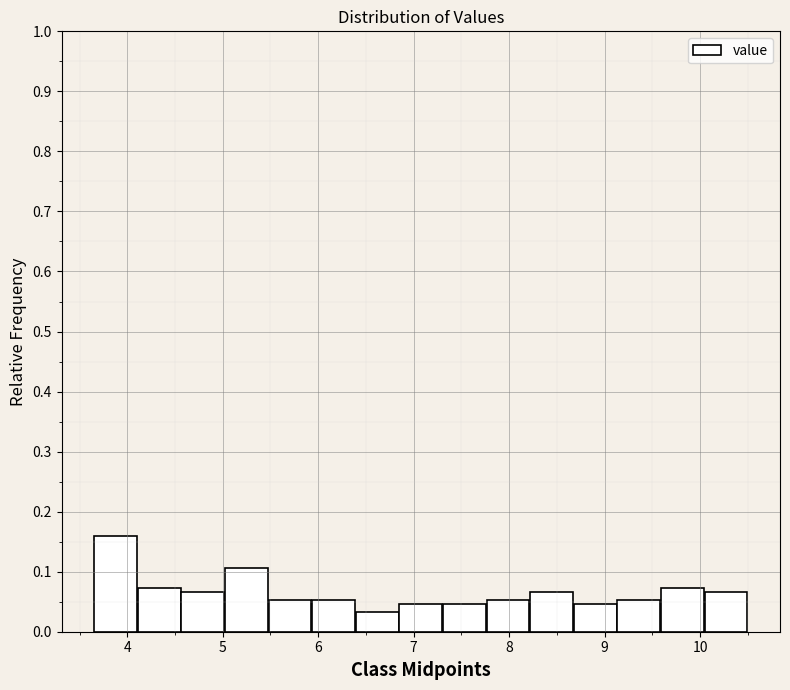

Reading left to right, list every bar in this chart as the range it spans on the x-axis followed by its height. Neither the bar edges nor the heights are printed on the chart, so give them approximately, as read against the axes.

3.7 to 4.1: 0.16
4.1 to 4.6: 0.07
4.6 to 5.0: 0.07
5.0 to 5.5: 0.11
5.5 to 5.9: 0.05
5.9 to 6.4: 0.05
6.4 to 6.8: 0.03
6.8 to 7.3: 0.05
7.3 to 7.8: 0.05
7.8 to 8.2: 0.05
8.2 to 8.7: 0.07
8.7 to 9.1: 0.05
9.1 to 9.6: 0.05
9.6 to 10.0: 0.07
10.0 to 10.5: 0.07